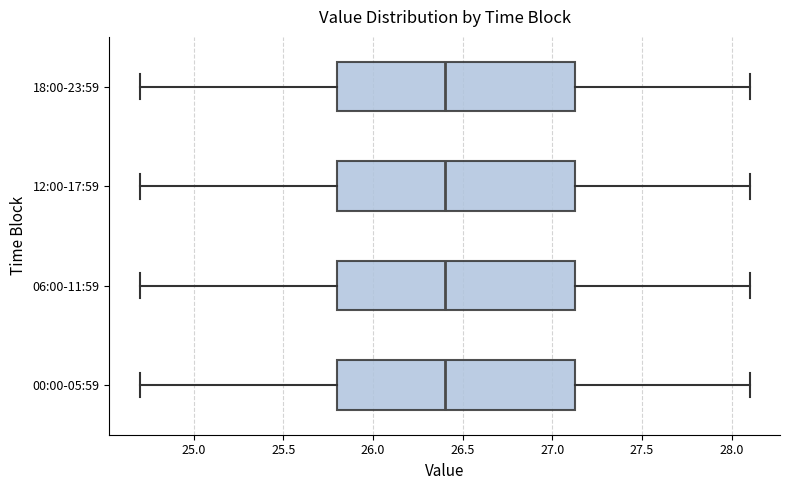

Reading bottom to top, read every box against the x-axis: the position of its median line, the range the box covers, and the ends of its whiskers. The values are not printed on the chart, so give them approximately, as read against the axis.

00:00-05:59: median 26.40, box 25.80 to 27.15, whiskers 24.70 to 28.10
06:00-11:59: median 26.40, box 25.80 to 27.15, whiskers 24.70 to 28.10
12:00-17:59: median 26.40, box 25.80 to 27.15, whiskers 24.70 to 28.10
18:00-23:59: median 26.40, box 25.80 to 27.15, whiskers 24.70 to 28.10